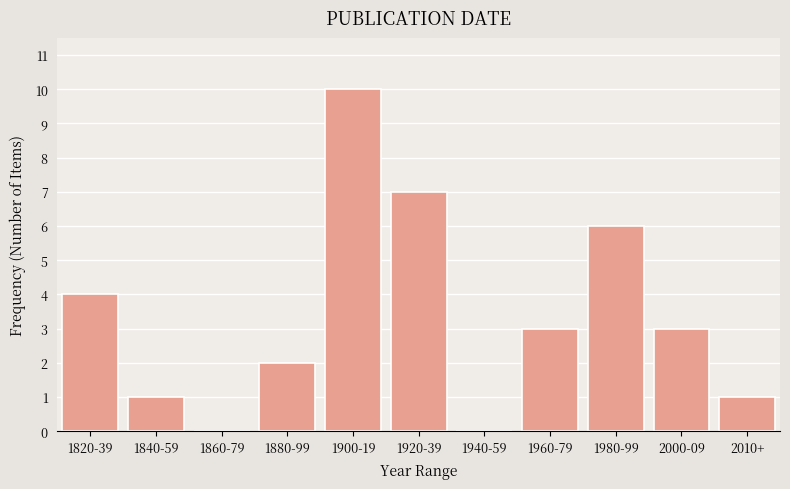

Reading left to right, list all the values displayed in this chart.

1820-39=4	1840-59=1	1860-79=0	1880-99=2	1900-19=10	1920-39=7	1940-59=0	1960-79=3	1980-99=6	2000-09=3	2010+=1